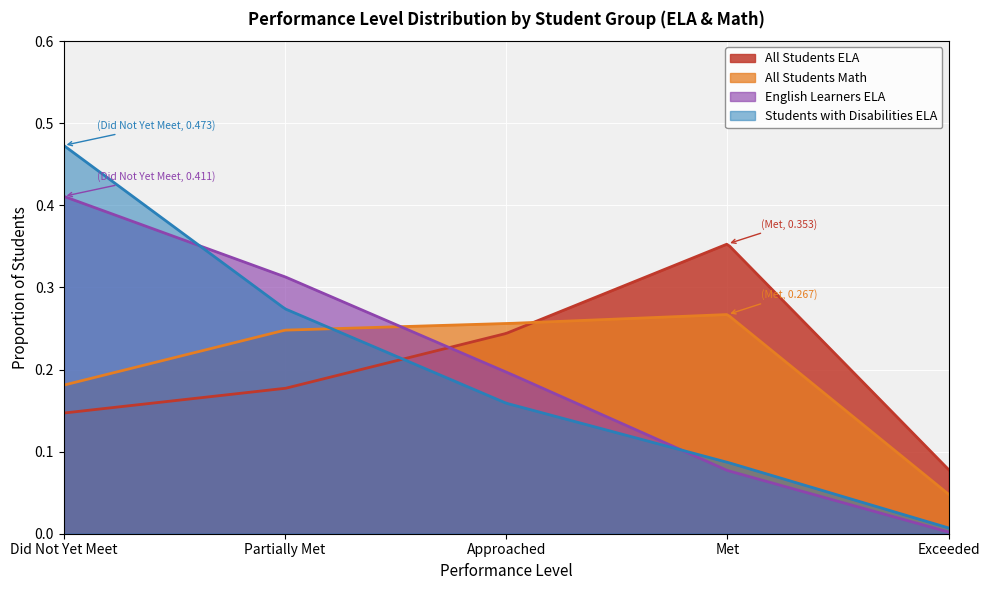

What is the label of the 3rd point from the left?

Approached